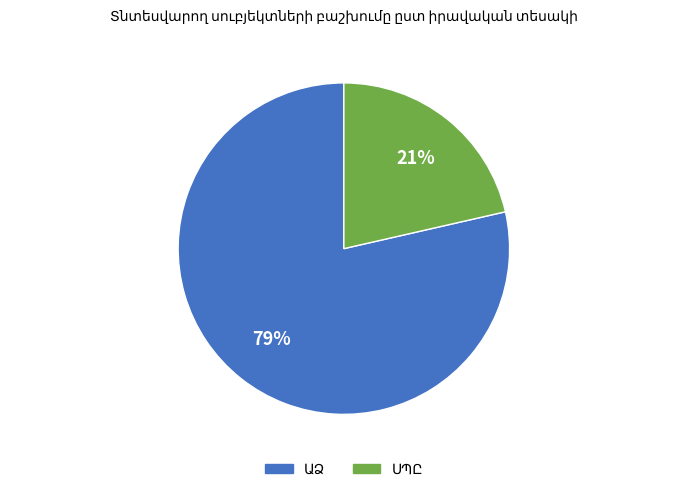

Does any single category account for the majority?

Yes